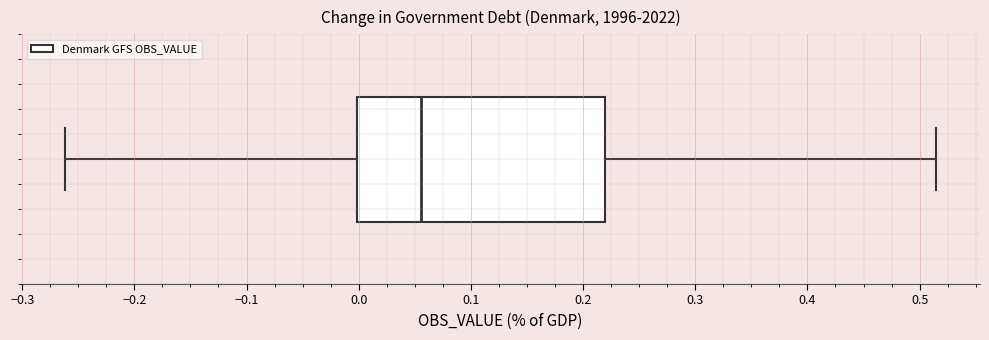

Transcribe this box plot: give where the median line is, the range the box spans, and where the two whiskers end, as read against the x-axis. The values are not printed on the chart, so give them approximately, as read against the axis.

median 0.06, box 0.00 to 0.22, whiskers -0.26 to 0.51